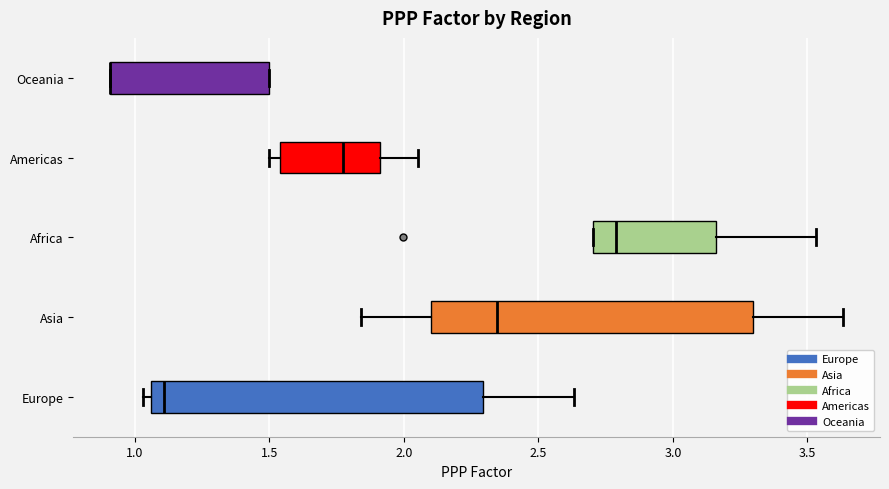

Reading bottom to top, read every box against the x-axis: the position of its median line, the range the box covers, and the ends of its whiskers. The values are not printed on the chart, so give them approximately, as read against the axis.

Europe: median 1.10, box 1.05 to 2.30, whiskers 1.05 (just left of the box's left edge) to 2.65
Asia: median 2.35, box 2.10 to 3.30, whiskers 1.85 to 3.65
Africa: median 2.80, box 2.70 to 3.15, whiskers 2.70 to 3.55
Americas: median 1.80, box 1.55 to 1.90, whiskers 1.50 to 2.05
Oceania: median 0.90 (drawn on the box's left edge), box 0.90 to 1.50, whiskers 0.90 to 1.50